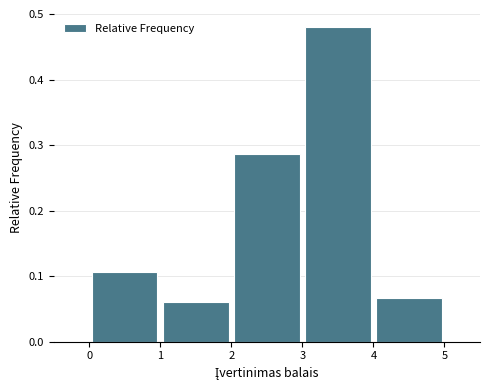

Over which range of the x-axis is the bar tallest?

3 to 4